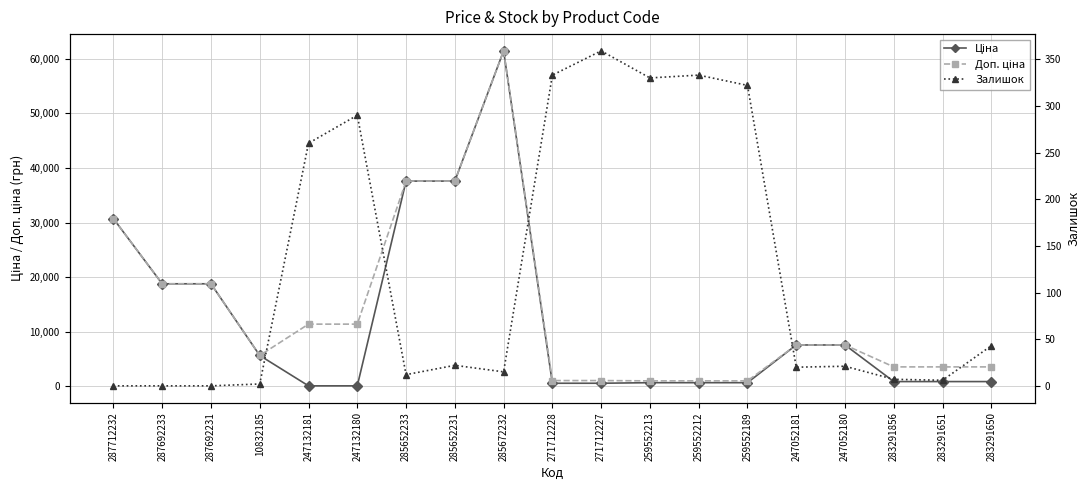

Rank the series at 287712232 from lowest to highest value.

Залишок, Ціна, Доп. ціна